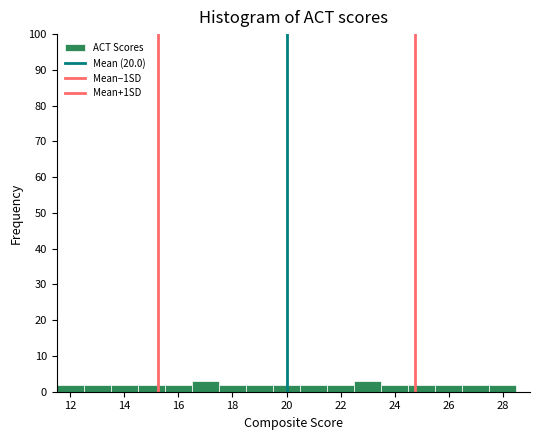

Reading left to right, transcribe this chart: for each bar, give the range it covers on the x-axis and its height. Neither the bar edges nor the heights are printed on the chart, so give them approximately, as read against the axes.

11.5 to 12.5: 2
12.5 to 13.5: 2
13.5 to 14.5: 2
14.5 to 15.5: 2
15.5 to 16.5: 2
16.5 to 17.5: 3
17.5 to 18.5: 2
18.5 to 19.5: 2
19.5 to 20.5: 2
20.5 to 21.5: 2
21.5 to 22.5: 2
22.5 to 23.5: 3
23.5 to 24.5: 2
24.5 to 25.5: 2
25.5 to 26.5: 2
26.5 to 27.5: 2
27.5 to 28.5: 2